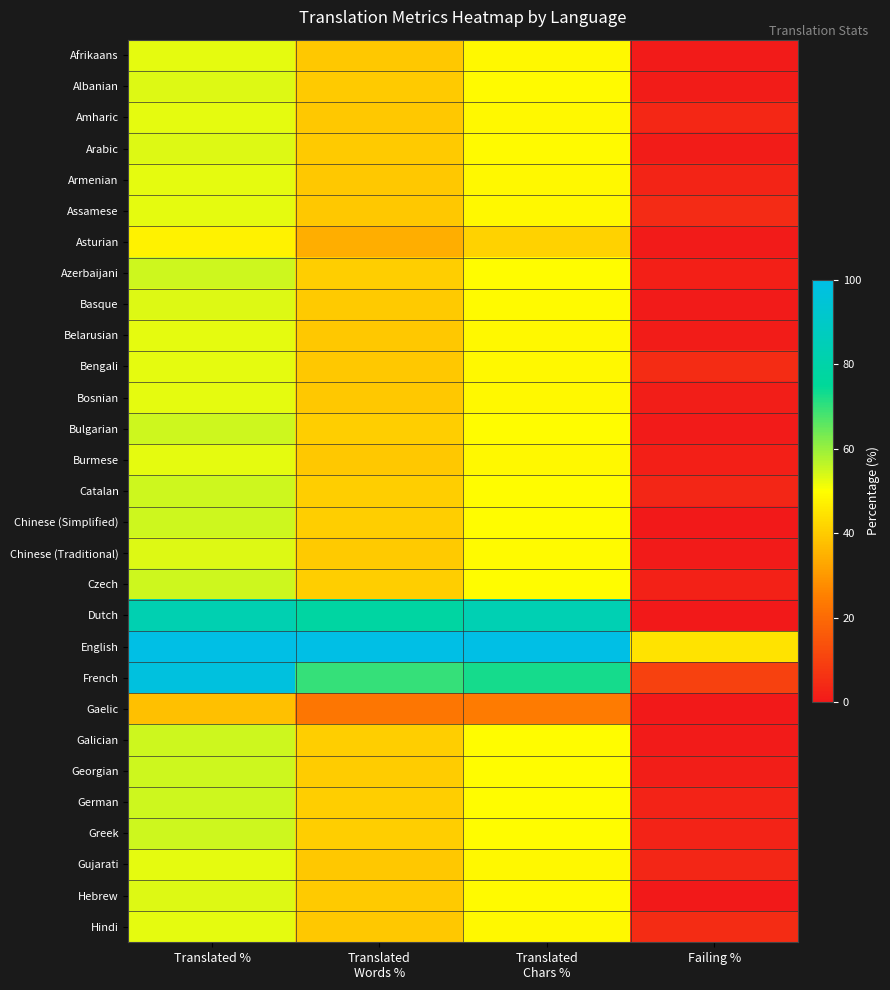

Rank the series at Translated Chars % from highest to lowest value.

English, Dutch, French, Azerbaijani, Bulgarian, Catalan, Chinese (Simplified), Czech, Galician, German, Greek, Georgian, Albanian, Arabic, Basque, Chinese (Traditional), Hebrew, Afrikaans, Amharic, Armenian, Assamese, Belarusian, Bengali, Bosnian, Burmese, Gujarati, Hindi, Asturian, Gaelic